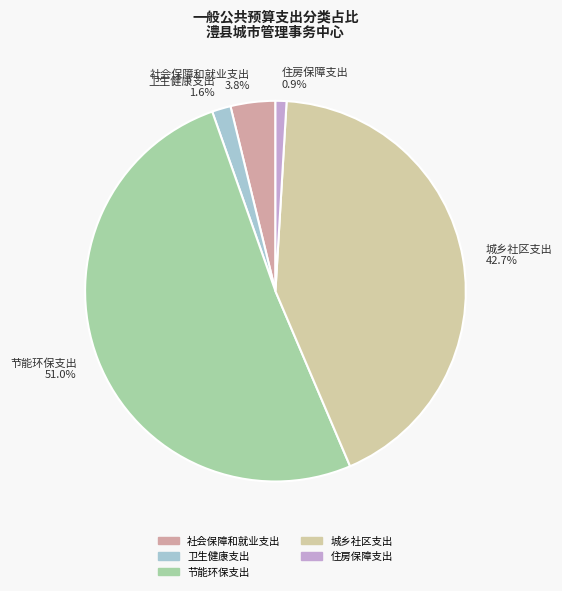

What portion of the pie excludes 城乡社区支出 42.7%?

57.3%